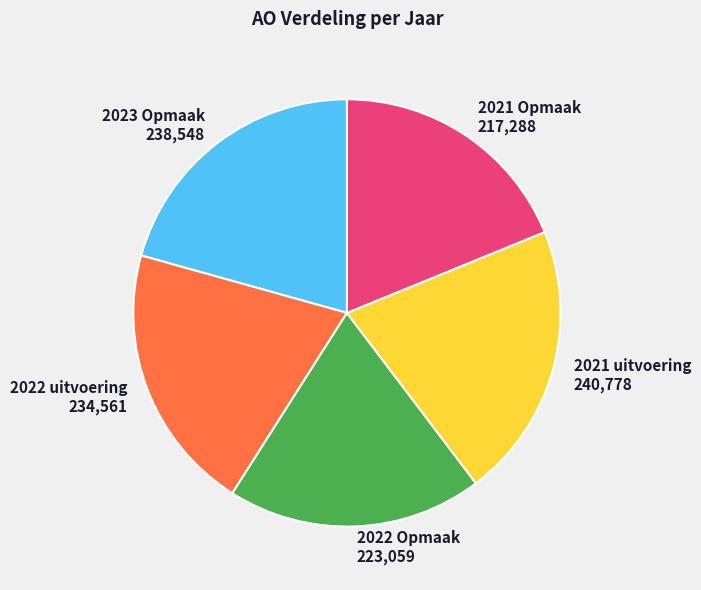

Is it true that 2022 uitvoering is 34% of the pie?

False